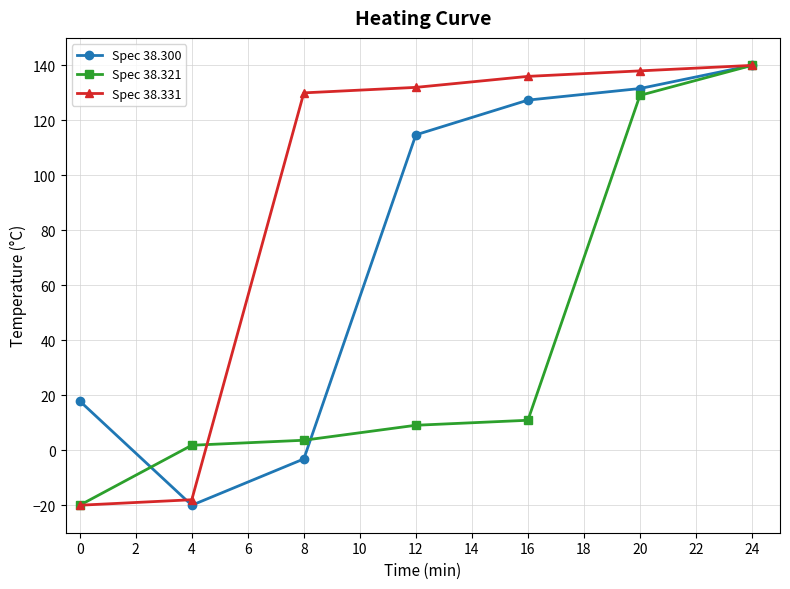

What is the maximum value for Spec 38.331?

140.0